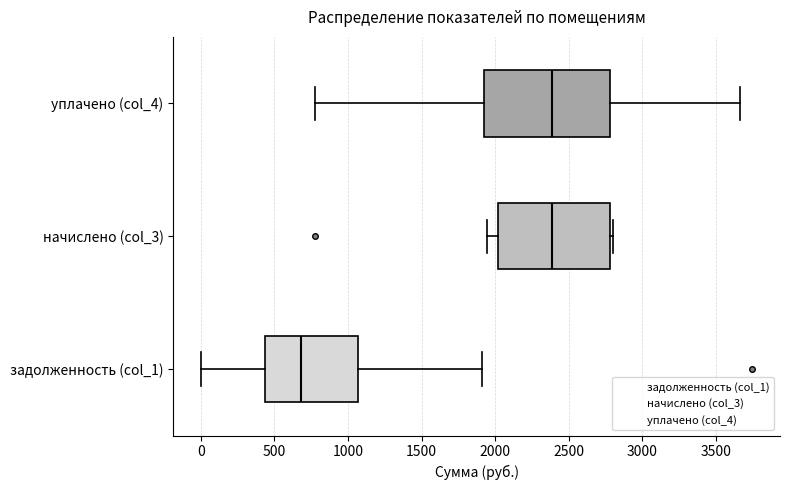

Which box has the furthest to the left median line?

задолженность (col_1)